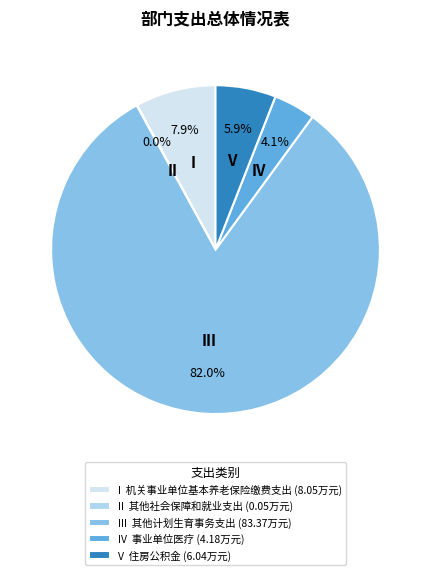

What is the largest slice in the pie chart?

III 其他计划生育事务支出 (83.37万元)